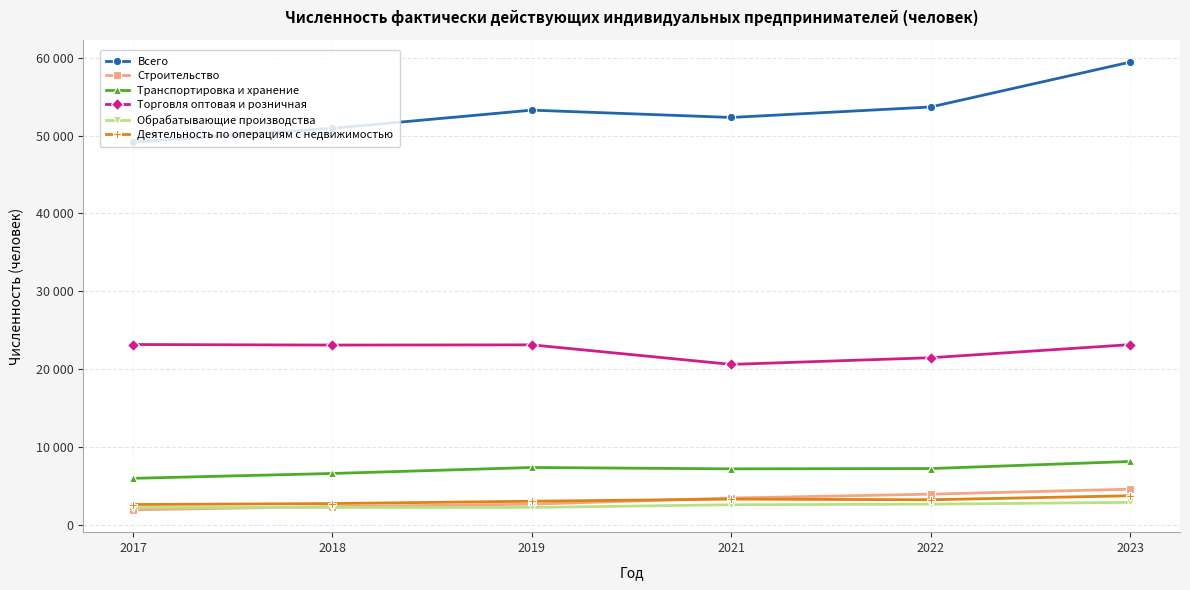

At which category is the sum across all series the highest?

2023